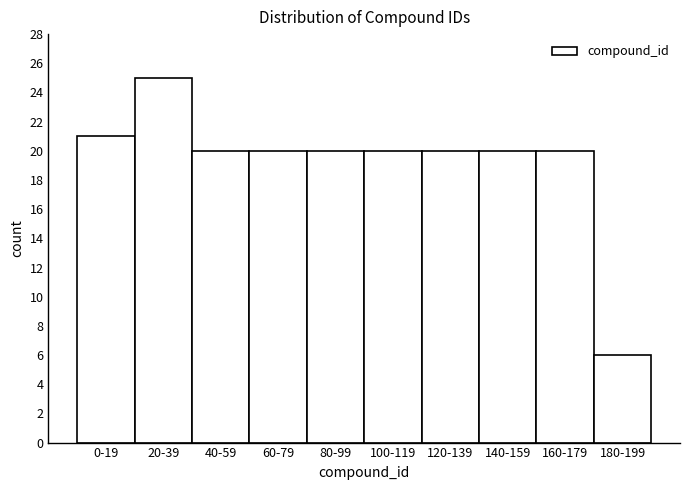

Reading left to right, transcribe all the data shown in this chart.

0-19=21	20-39=25	40-59=20	60-79=20	80-99=20	100-119=20	120-139=20	140-159=20	160-179=20	180-199=6